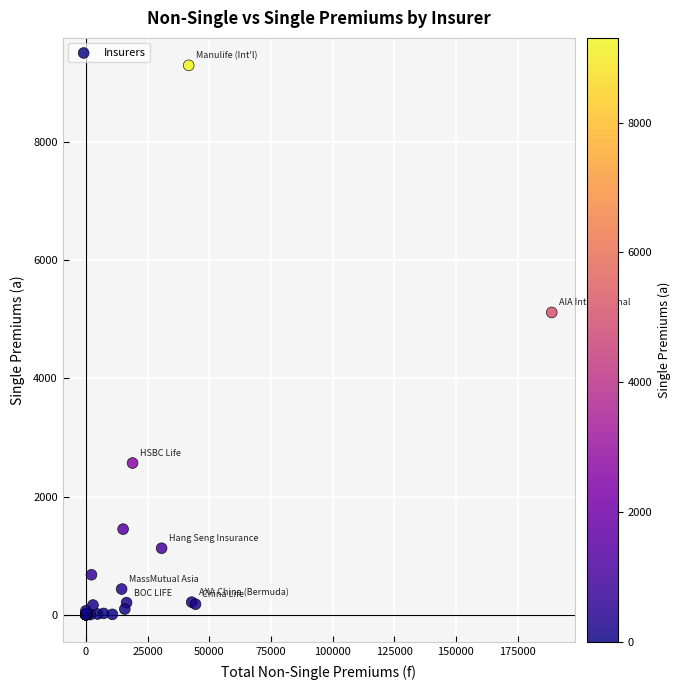

What Y value in the scatter plot is closest to 4652?

5119